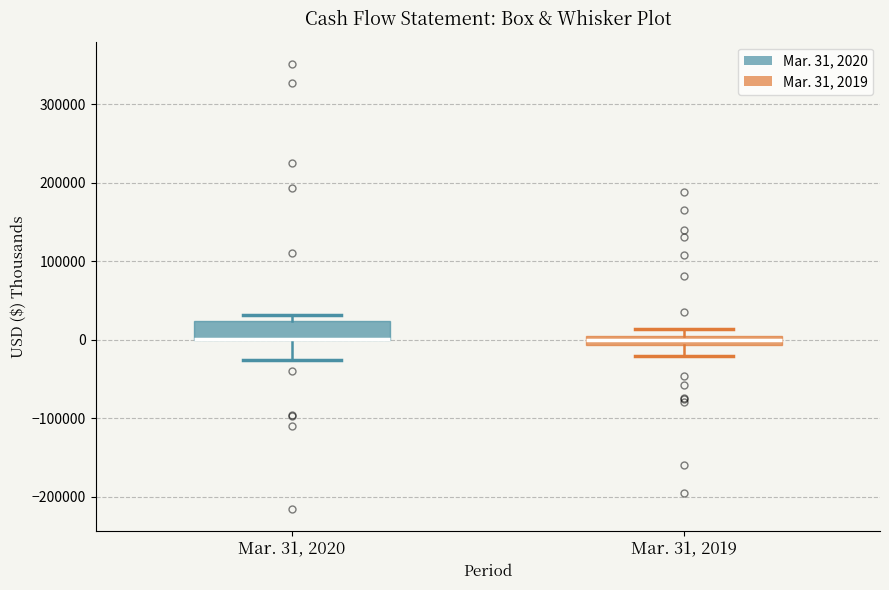

Which box is the tallest, from its lower edge to its upper edge?

Mar. 31, 2020